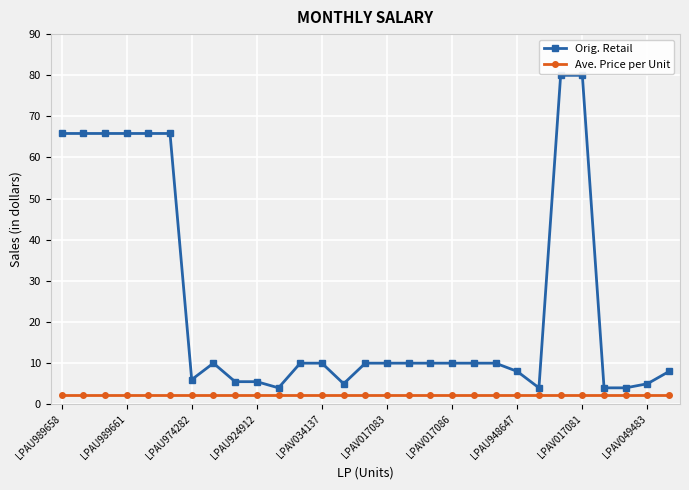

What is the average value of the Ave. Price per Unit series?

2.1